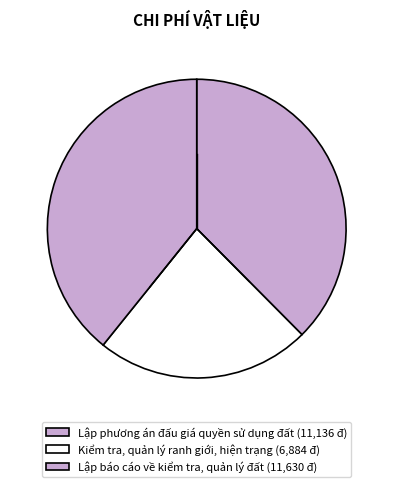

The Lập báo cáo về kiểm tra, quản lý đất slice represents 25% of the pie. True or false?

False